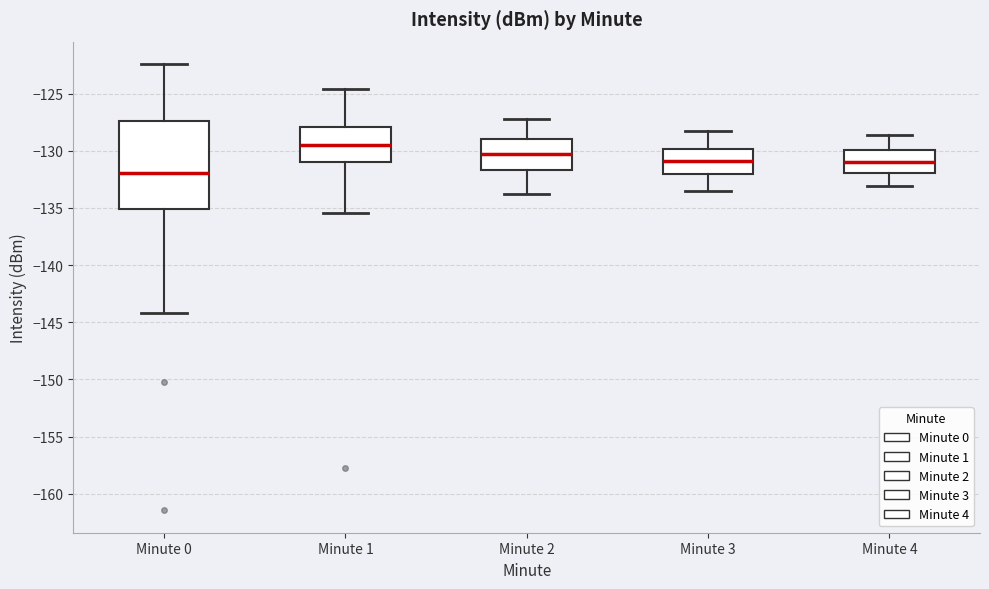

Reading left to right, read every box against the y-axis: the position of its median line, the range the box covers, and the ends of its whiskers. The values are not printed on the chart, so give them approximately, as read against the axis.

Minute 0: median -132.0, box -135.0 to -127.5, whiskers -144.0 to -122.5
Minute 1: median -129.5, box -131.0 to -128.0, whiskers -135.5 to -124.5
Minute 2: median -130.5, box -131.5 to -129.0, whiskers -134.0 to -127.0
Minute 3: median -131.0, box -132.0 to -130.0, whiskers -133.5 to -128.5
Minute 4: median -131.0, box -132.0 to -130.0, whiskers -133.0 to -128.5